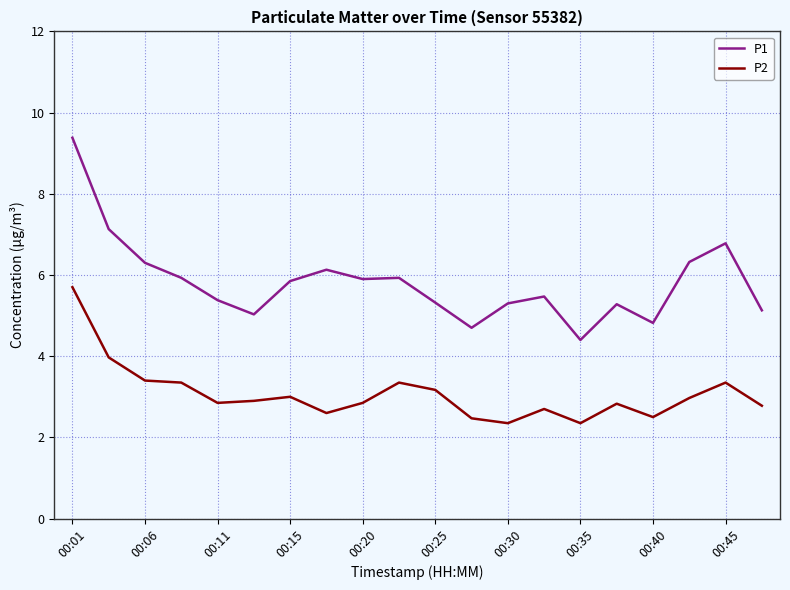

What is the maximum value for P1?

9.4